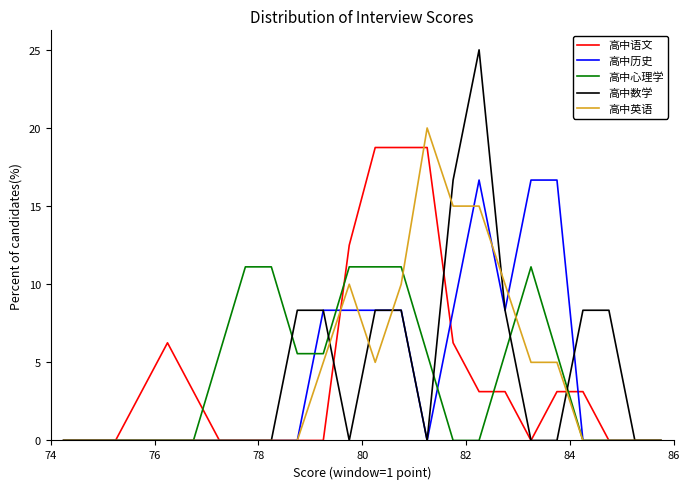

List the series in order of their peak value, lowest first.

高中心理学, 高中历史, 高中语文, 高中英语, 高中数学